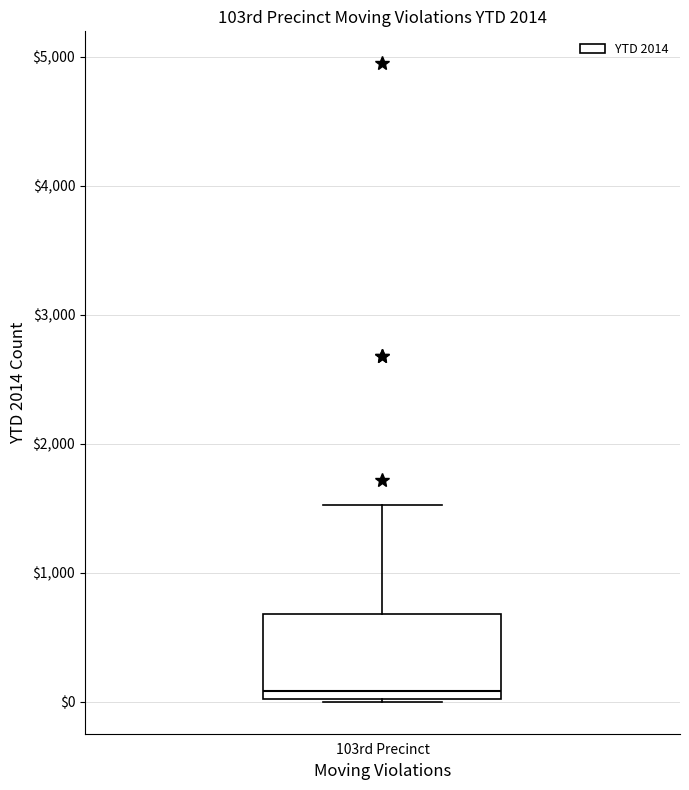

Transcribe this box plot: give where the median line is, the range the box spans, and where the two whiskers end, as read against the y-axis. The values are not printed on the chart, so give them approximately, as read against the axis.

median 100, box 0 to 700, whiskers 0 to 1500